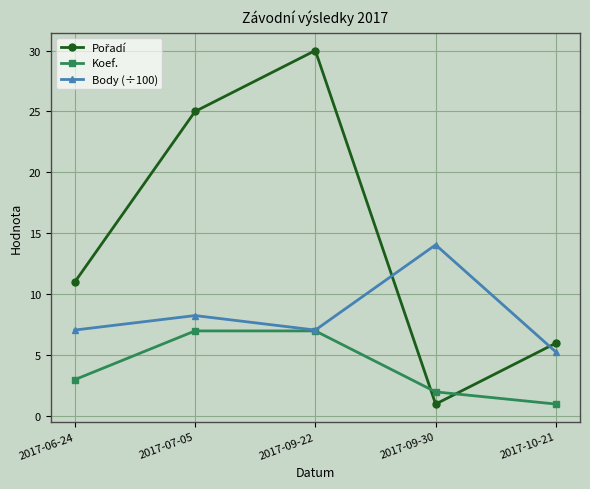

What is the label of the 1st point from the right?

2017-10-21